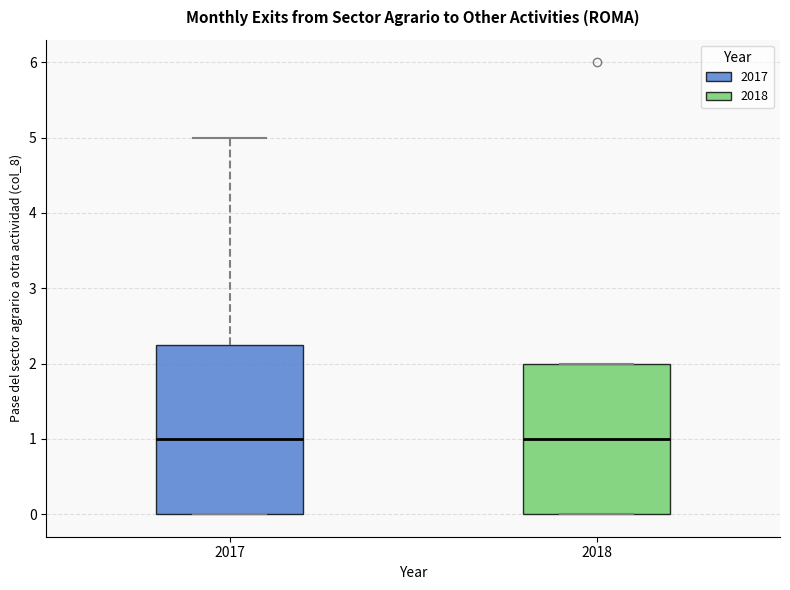

Where is the upper edge of the box at x = 2017 on the y-axis? The values are not printed on the chart, so give them approximately, as read against the axis.

2.3